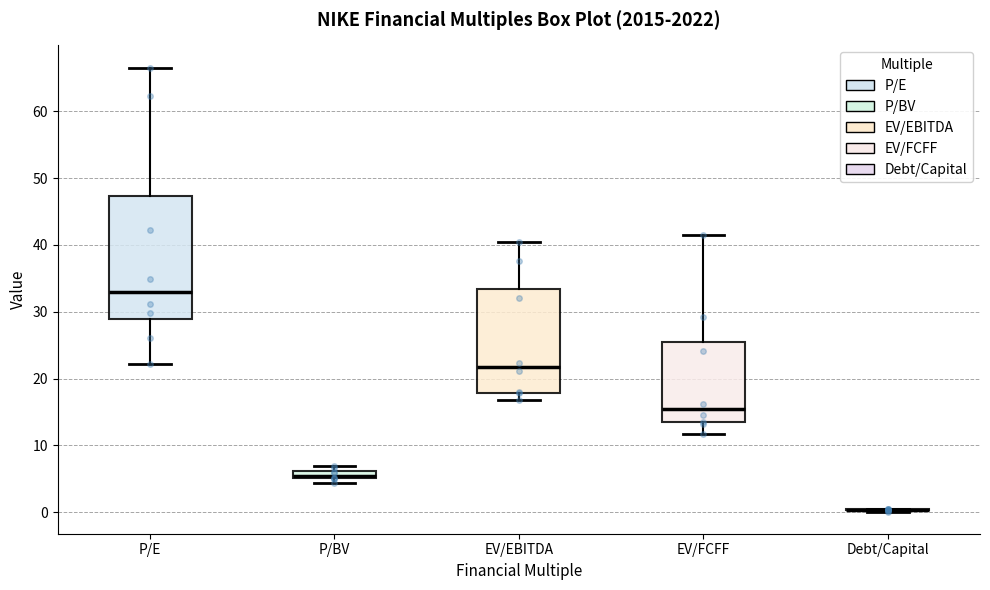

Which box is the tallest, from its lower edge to its upper edge?

P/E